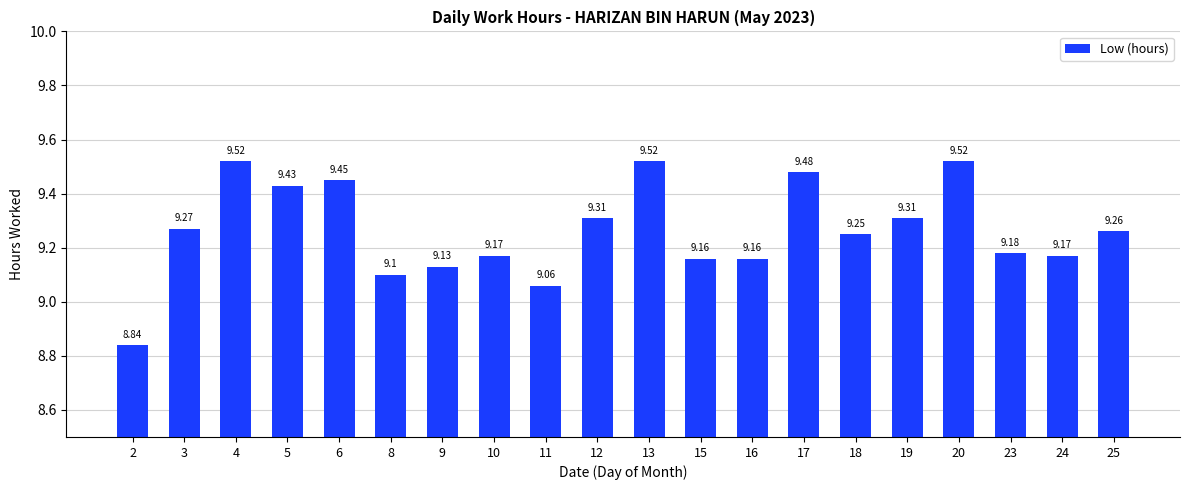

What is the change in value from 13 to 18?

-0.3